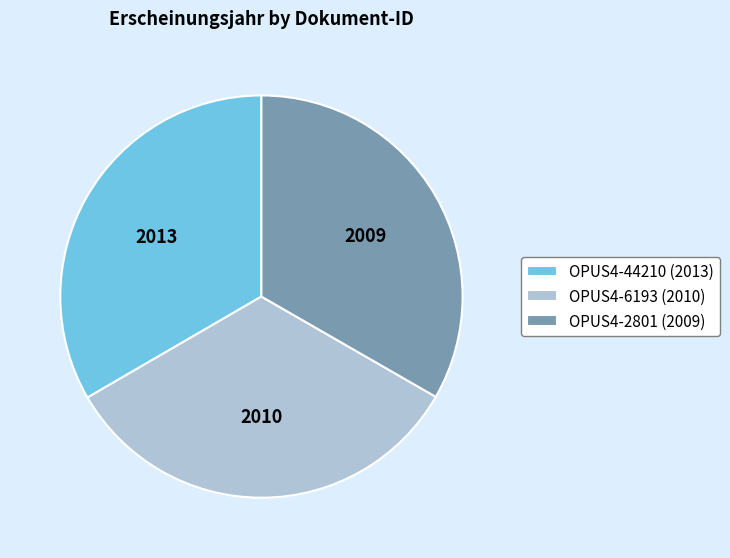

Is it true that OPUS4-44210 is 33% of the pie?

True